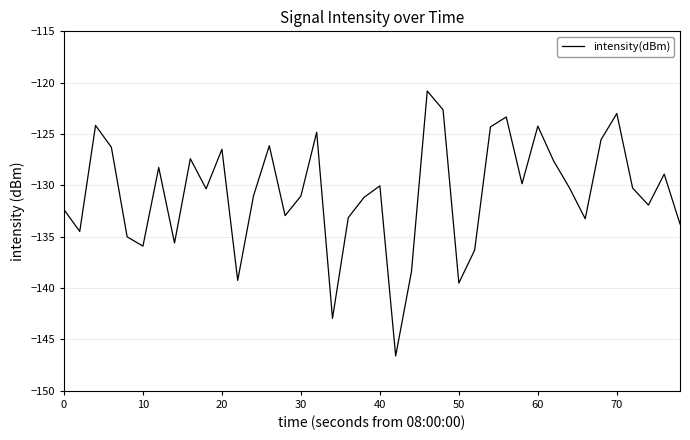

What is the difference between the maximum and minimum values?

25.8